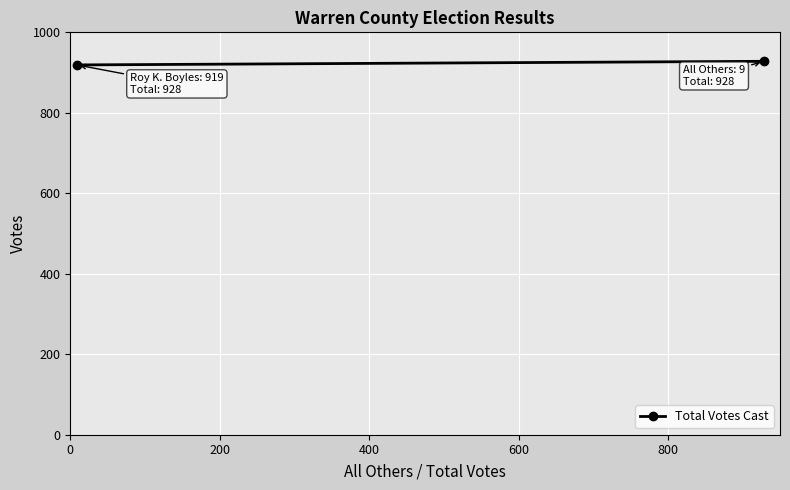

Is it true that the value at 0 is 592?

False